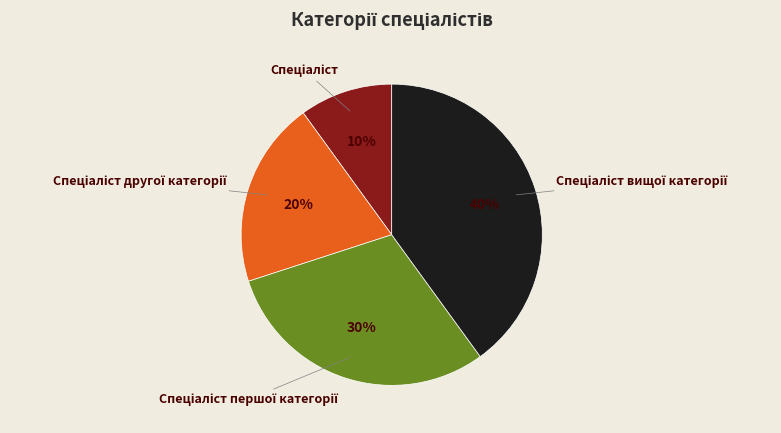

How many slices are in this pie chart?

4